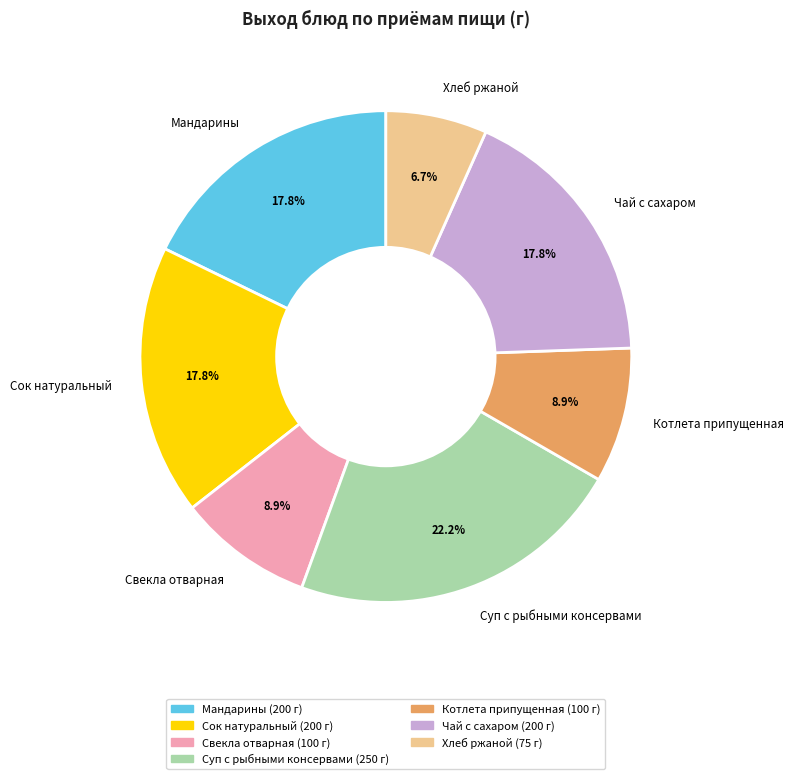

Approximately how many times larger is the value at Котлета припущенная compared to Свекла отварная?

1.0